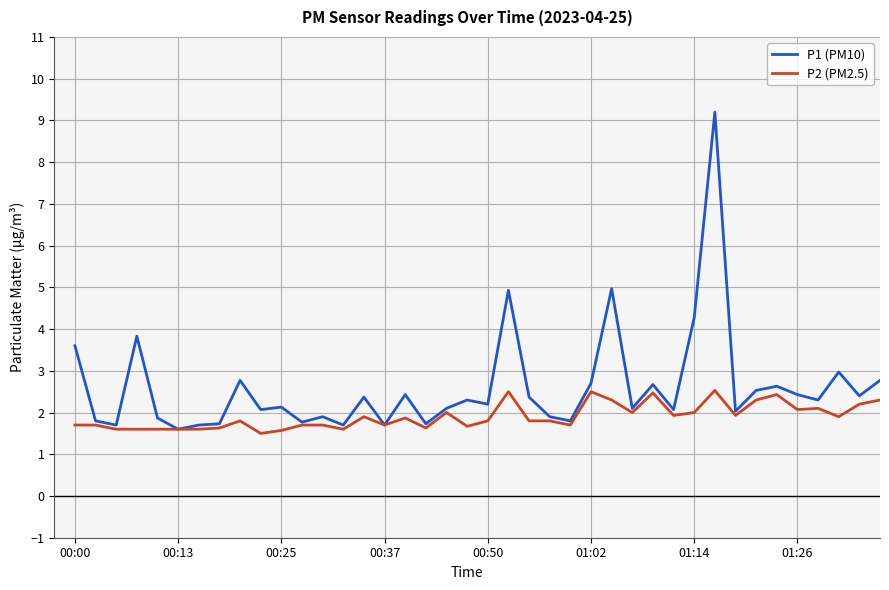

Which series has the largest range (max minus min)?

P1 (PM10)